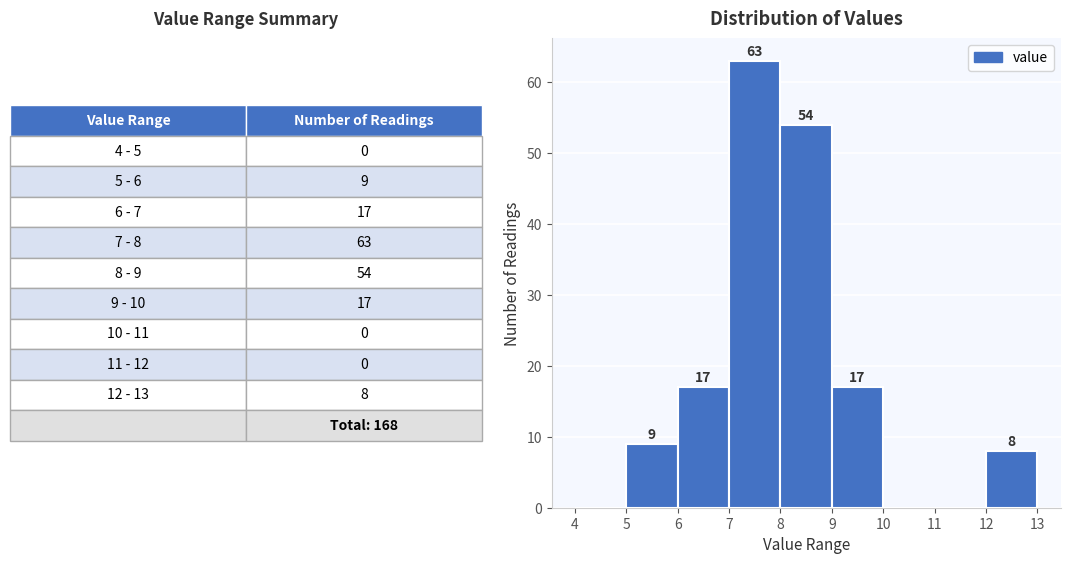

Over which range of the x-axis is the bar tallest?

7 to 8